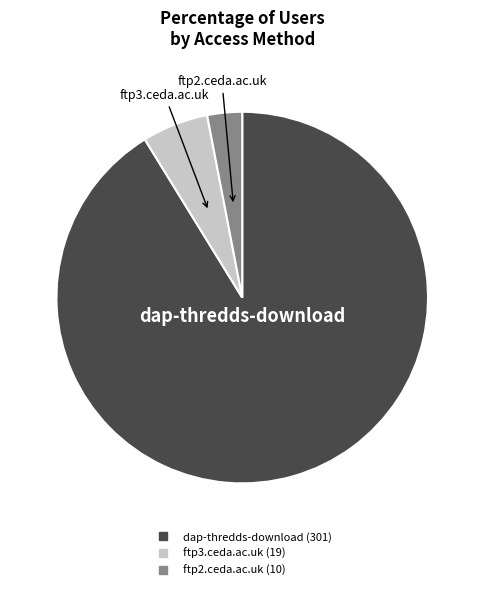

How many segments does this pie chart have?

3